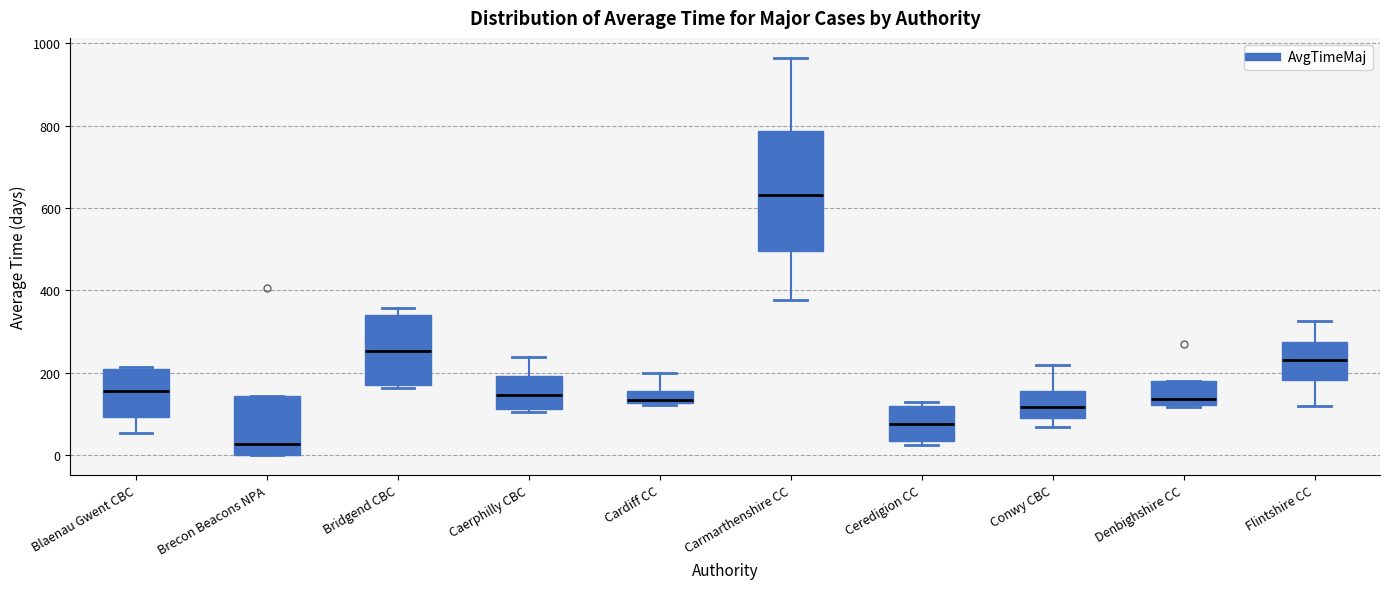

Which box's median line is the lowest?

Brecon Beacons NPA